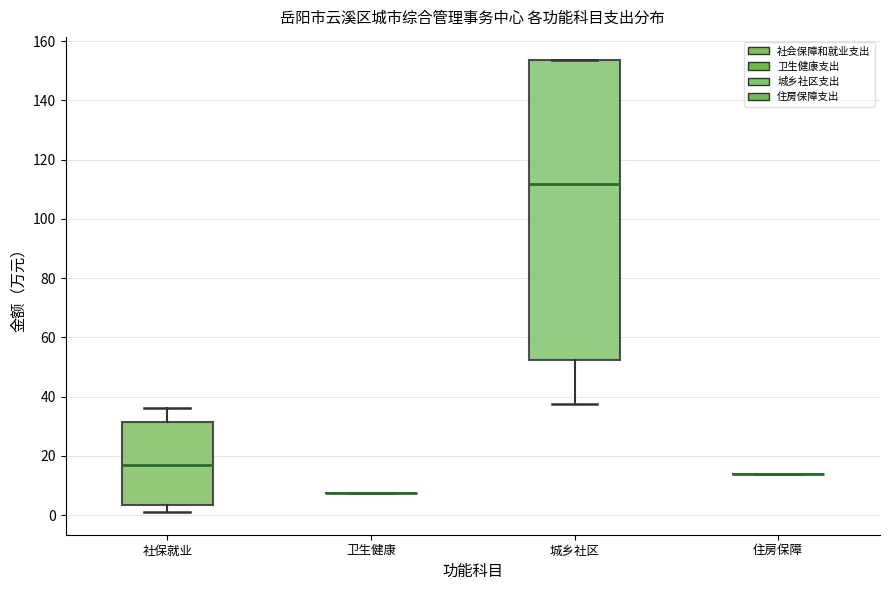

Which box is the tallest, from its lower edge to its upper edge?

城乡社区